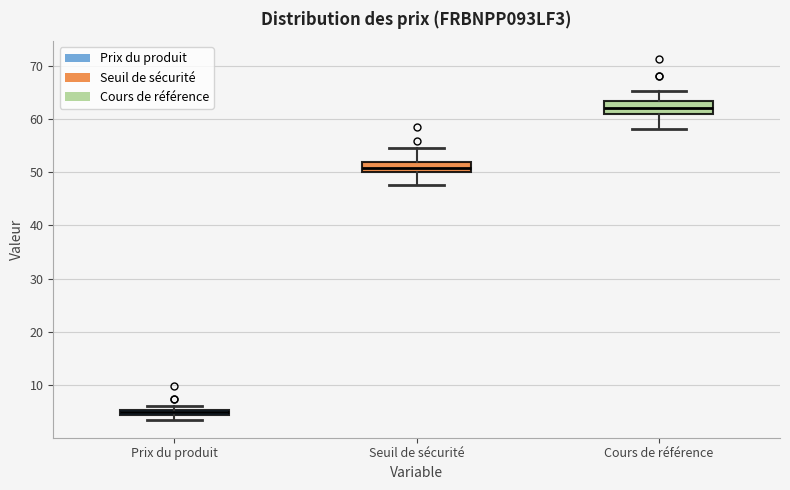

Which box's median line is the highest?

Cours de référence